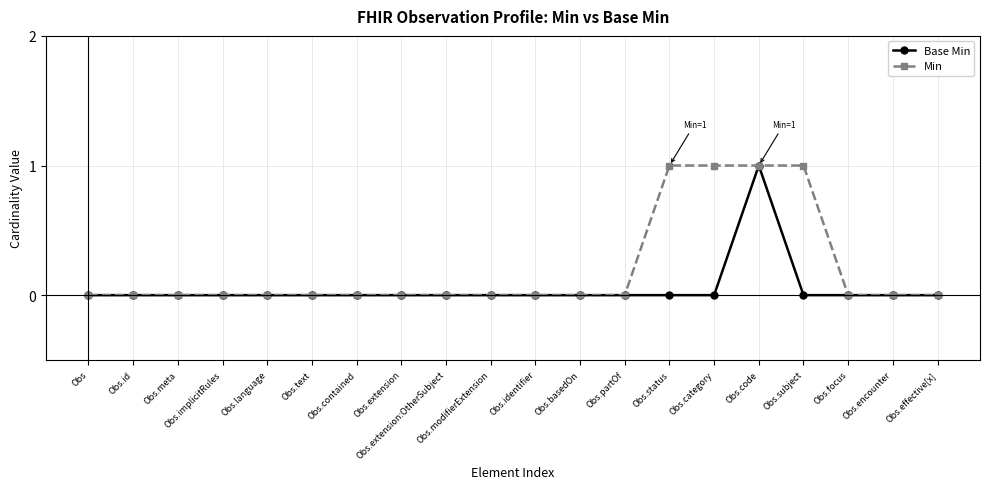

List the series in order of their overall mean, lowest first.

Base Min, Min